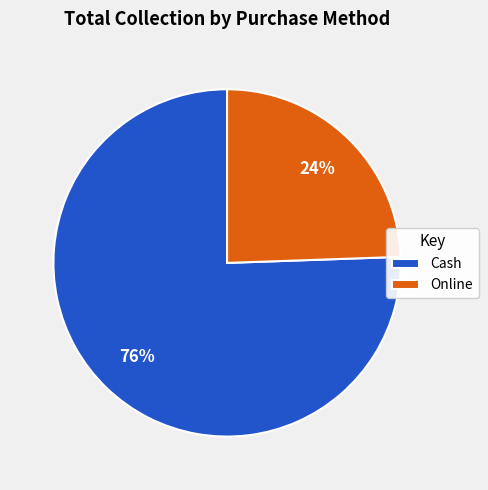

To the nearest percent, what is the combined percentage of Cash and Online?

100%